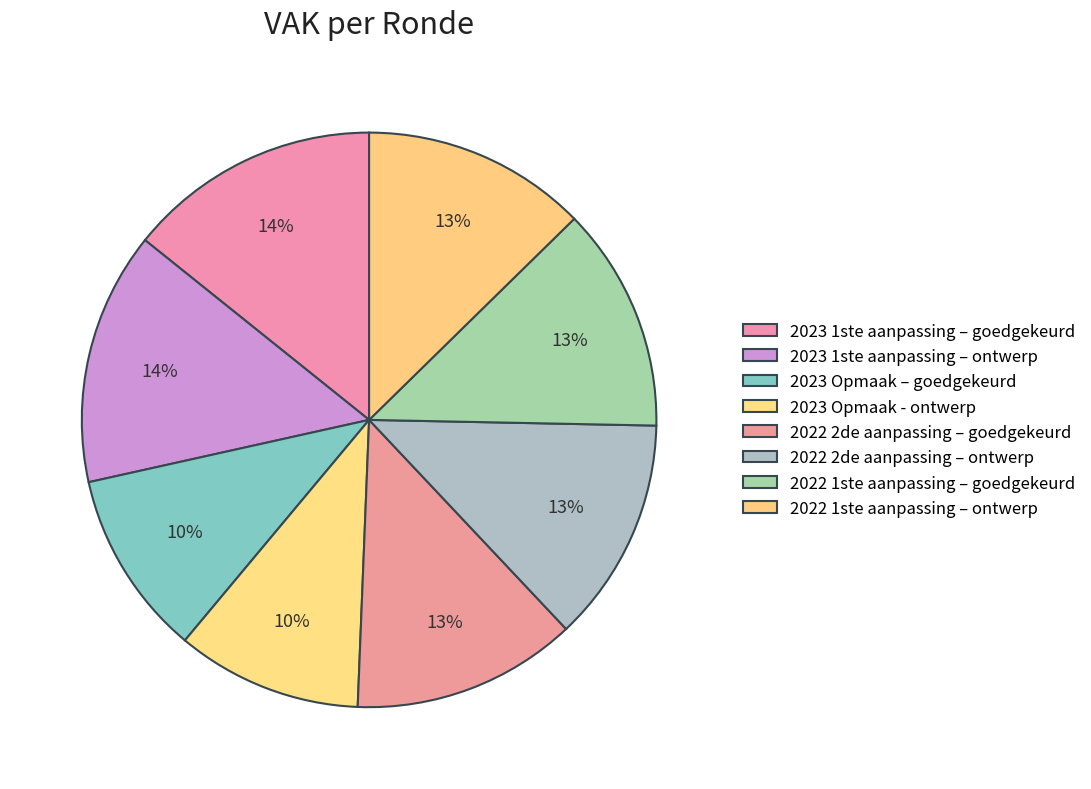

To the nearest percent, what percentage of the pie is 2023 1ste aanpassing – goedgekeurd?

14%